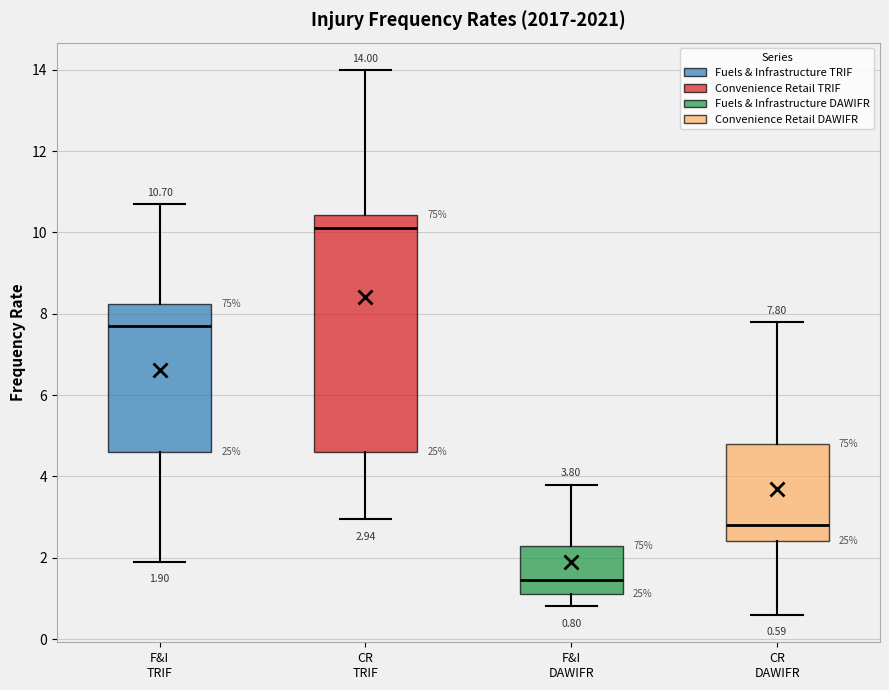

Comparing the boxes themselves (not the whiskers), which one is the tallest?

CR TRIF